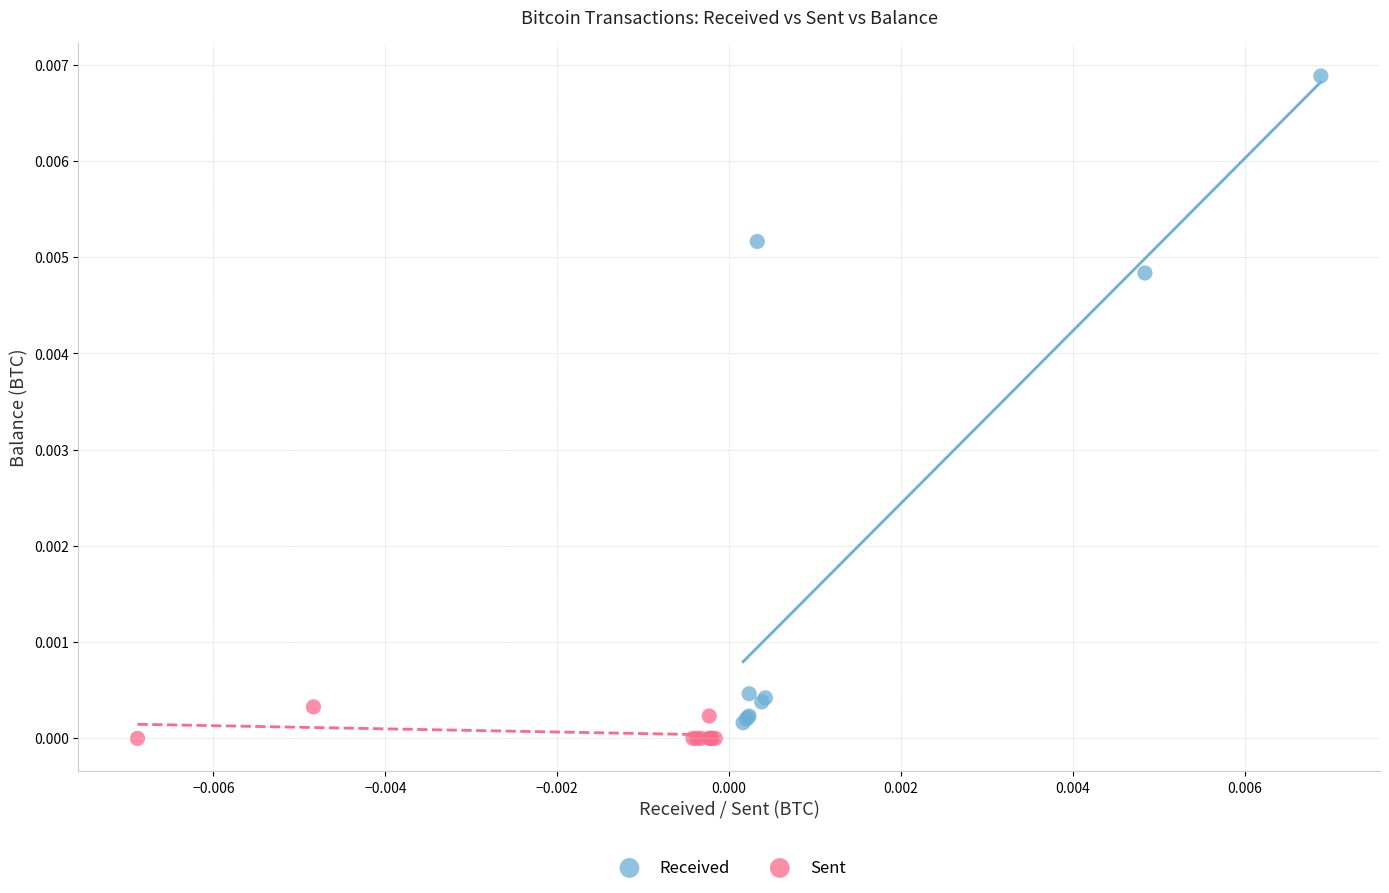

Which series contains the highest Y value?

Received